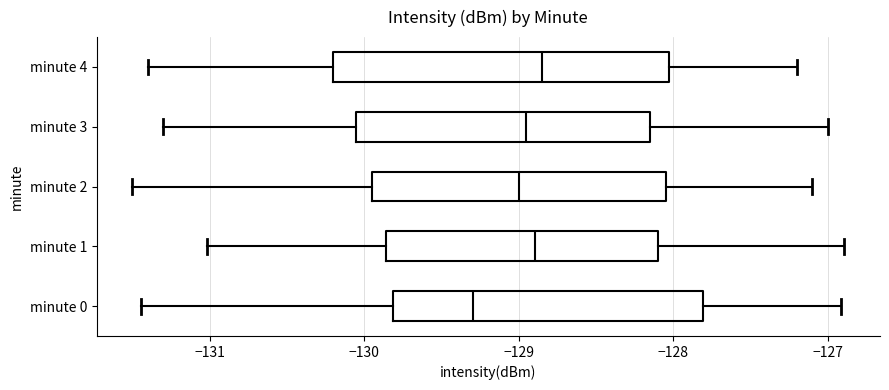

Reading bottom to top, read every box against the x-axis: the position of its median line, the range the box covers, and the ends of its whiskers. The values are not printed on the chart, so give them approximately, as read against the axis.

minute 0: median -129.3, box -129.8 to -127.8, whiskers -131.4 to -126.9
minute 1: median -128.9, box -129.9 to -128.1, whiskers -131.0 to -126.9
minute 2: median -129.0, box -129.9 to -128.0, whiskers -131.5 to -127.1
minute 3: median -128.9, box -130.0 to -128.1, whiskers -131.3 to -127.0
minute 4: median -128.8, box -130.2 to -128.0, whiskers -131.4 to -127.2